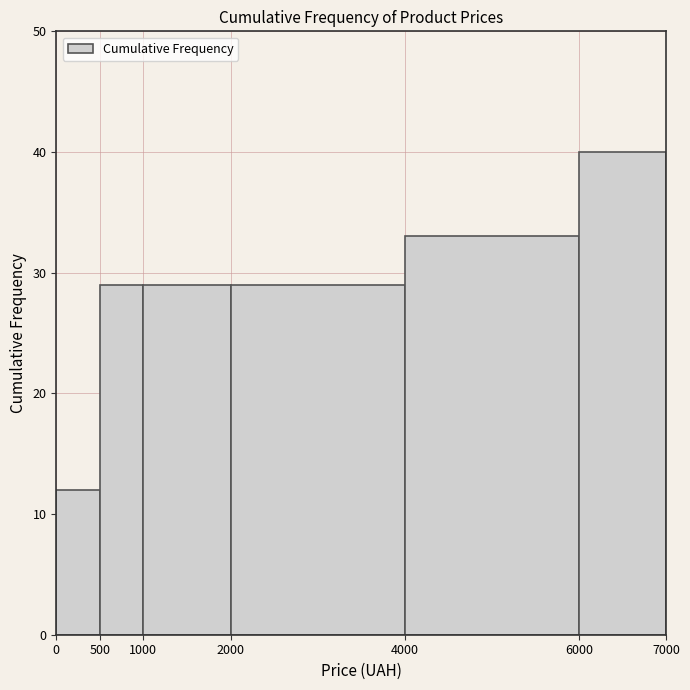

Reading left to right, list every bar in this chart as the range it spans on the x-axis followed by its height. The values are not printed on the chart, so give them approximately, as read against the axis.

0 to 500: 12
500 to 1000: 29
1000 to 2000: 29
2000 to 4000: 29
4000 to 6000: 33
6000 to 7000: 40